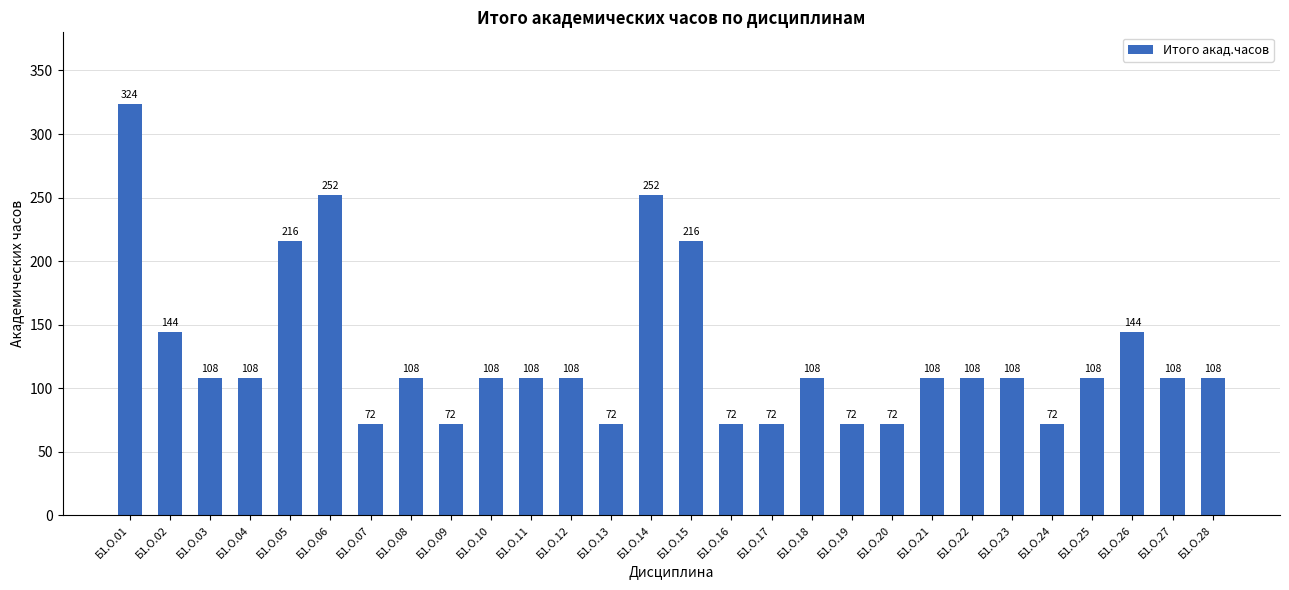

What is the smallest value displayed?

72